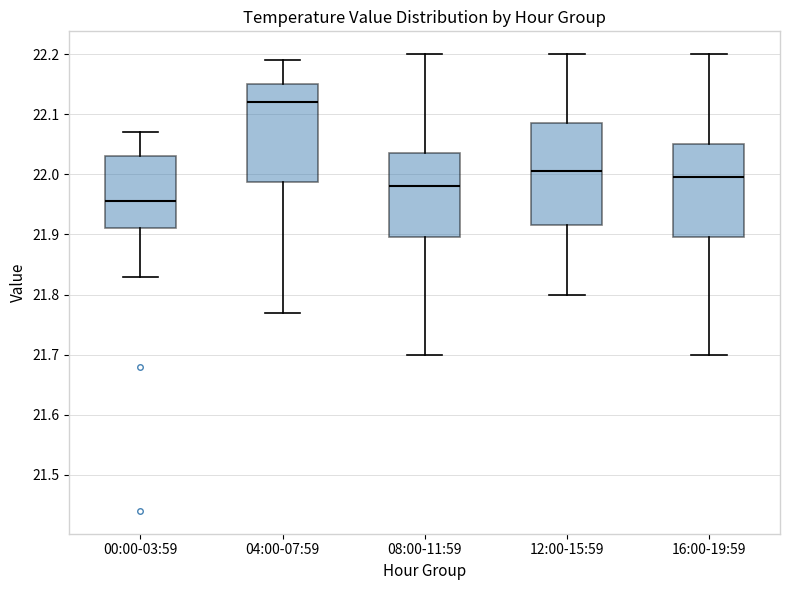

Where does the median line of the box for 00:00-03:59 sit on the y-axis? The values are not printed on the chart, so give them approximately, as read against the axis.

21.96